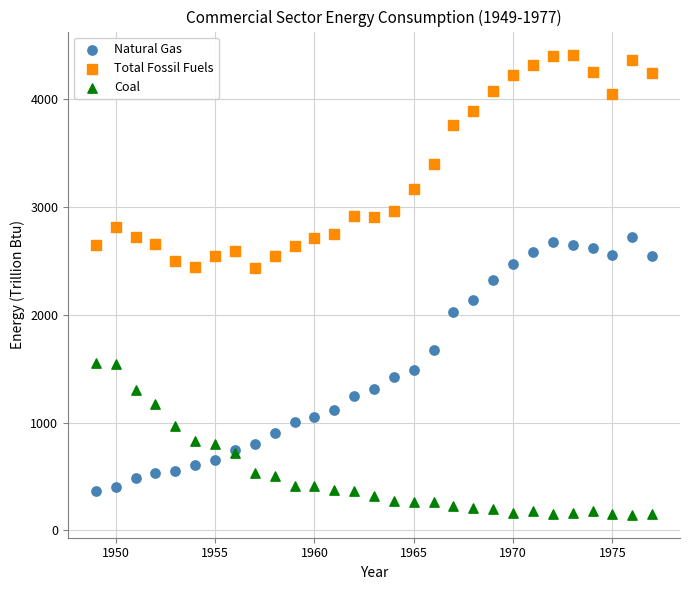

Which series has the widest spread of Y values?

Natural Gas